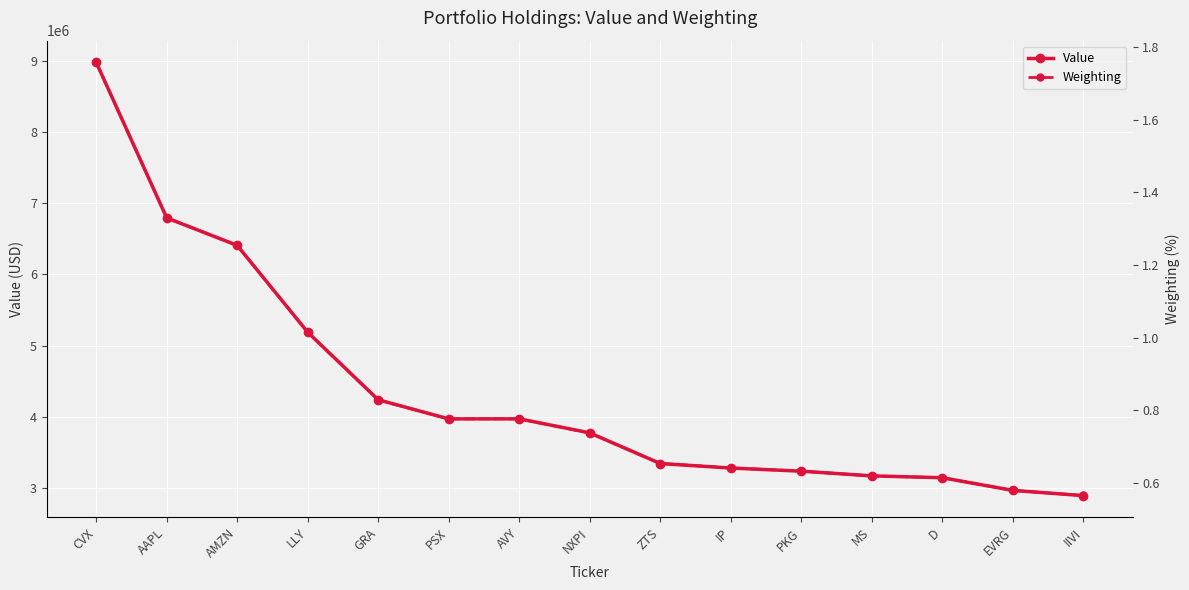

What is the maximum value shown in the chart?

8983000.0